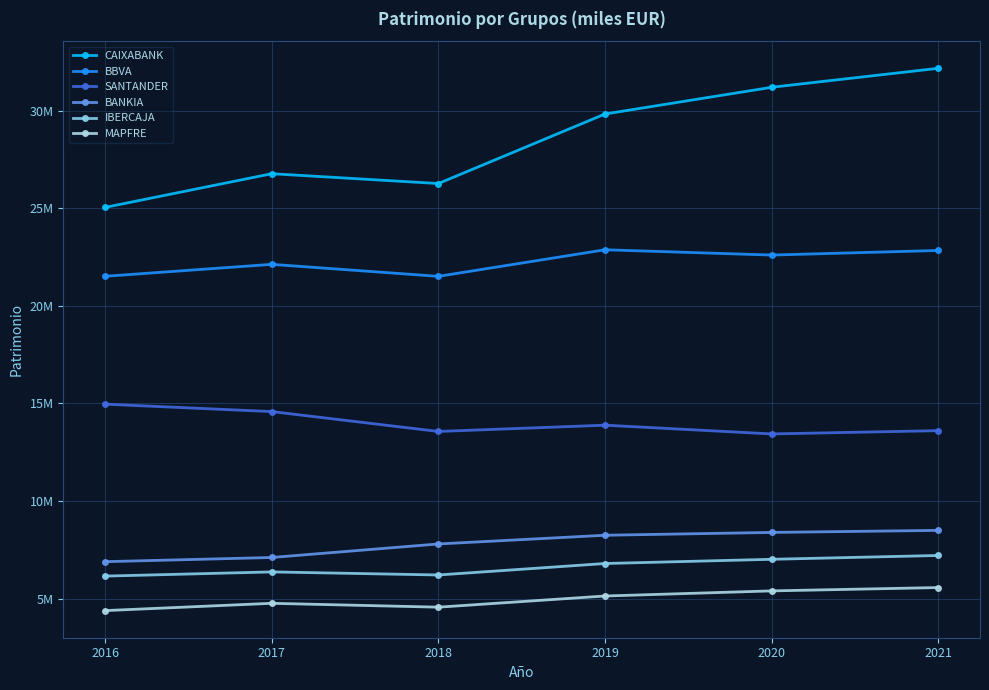

Which series has the widest spread of values?

CAIXABANK